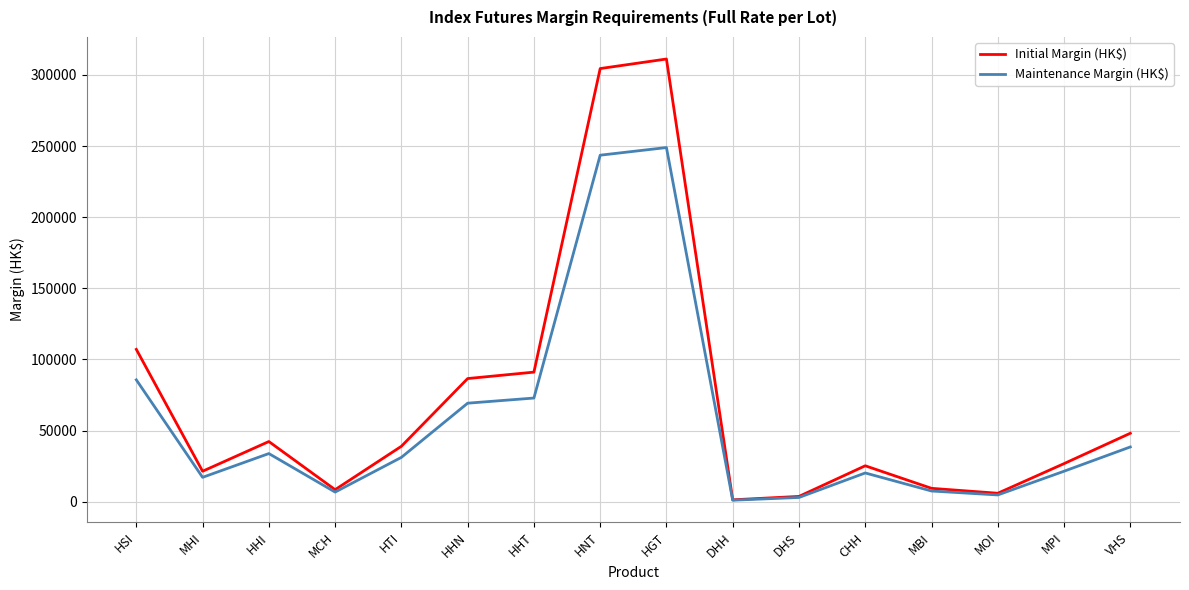

The Initial Margin (HK$) series shows 26772 at MPI. True or false?

True